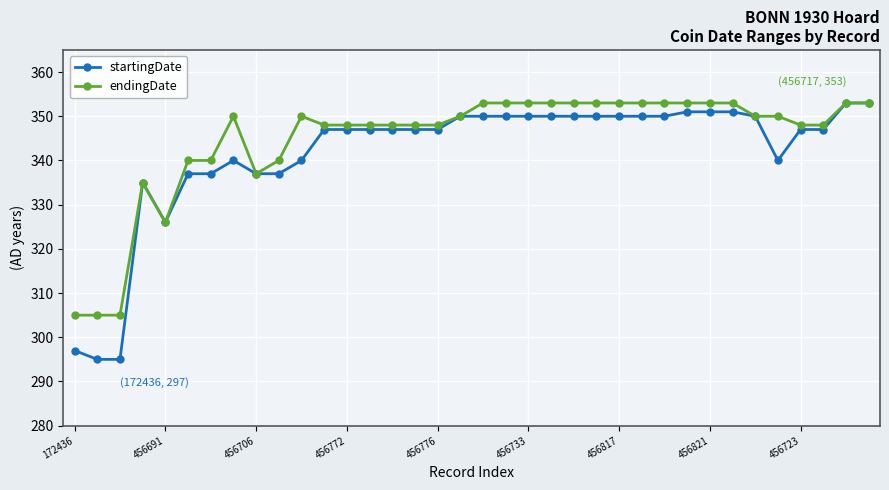

Count the number of data series in this chart.

2